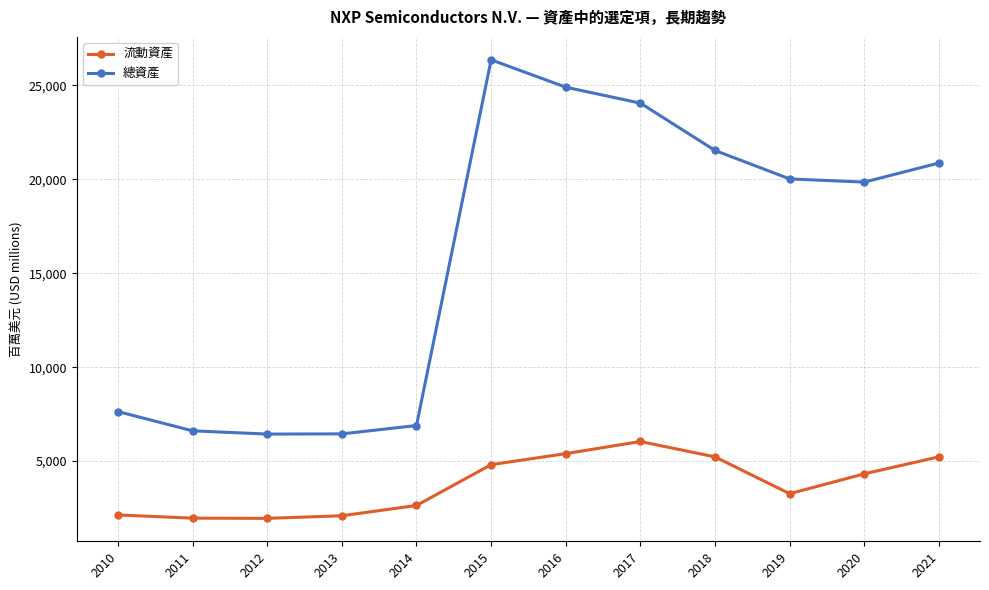

What is the minimum value shown in the chart?

1954